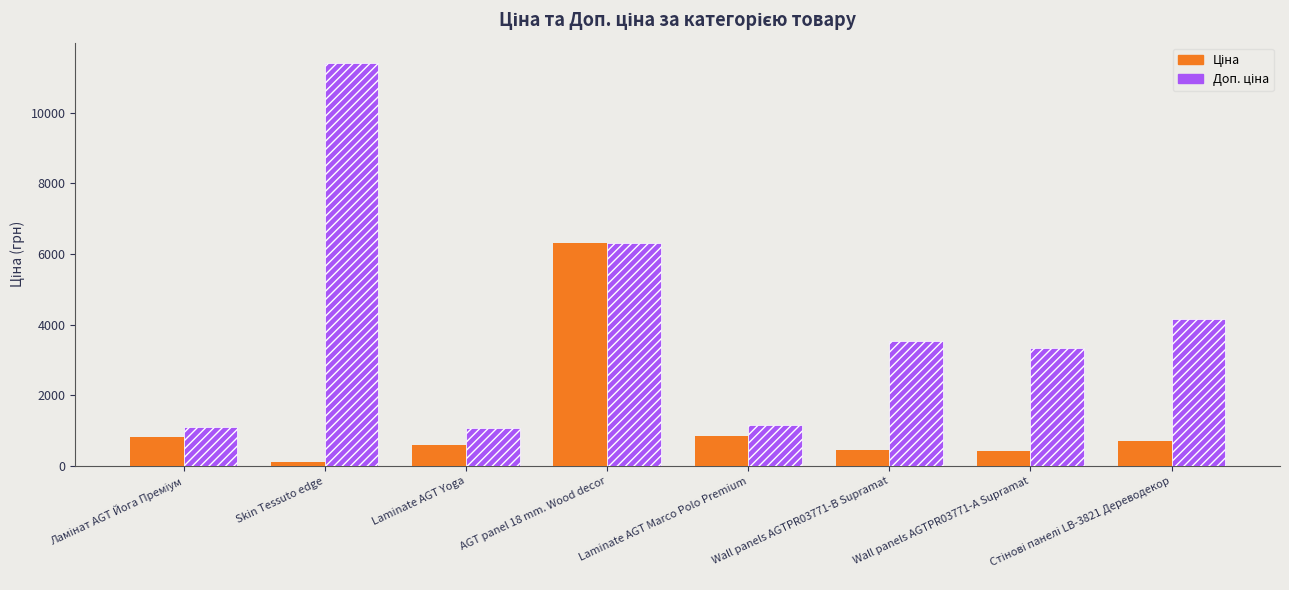

Which category has the highest value across all series?

Skin Tessuto edge